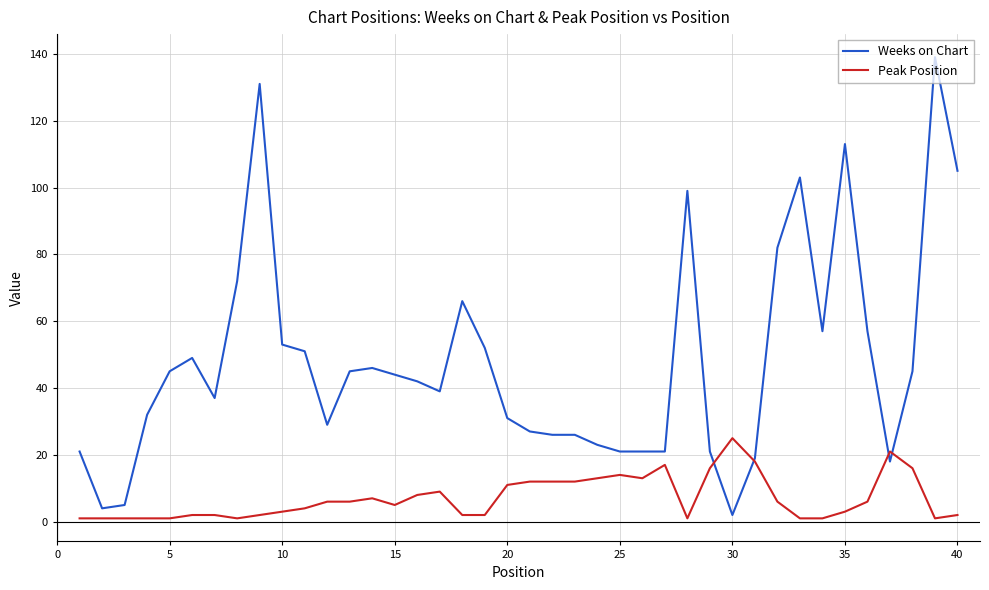

What is the highest value of the Peak Position series?

25